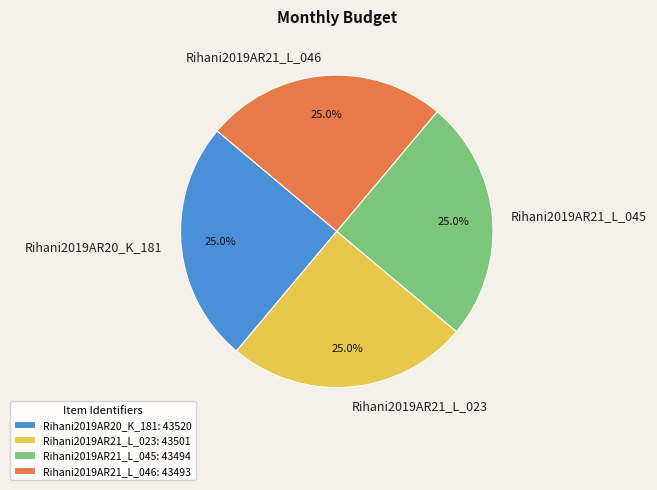

True or false: Rihani2019AR21_L_046 accounts for 34% of the total.

False